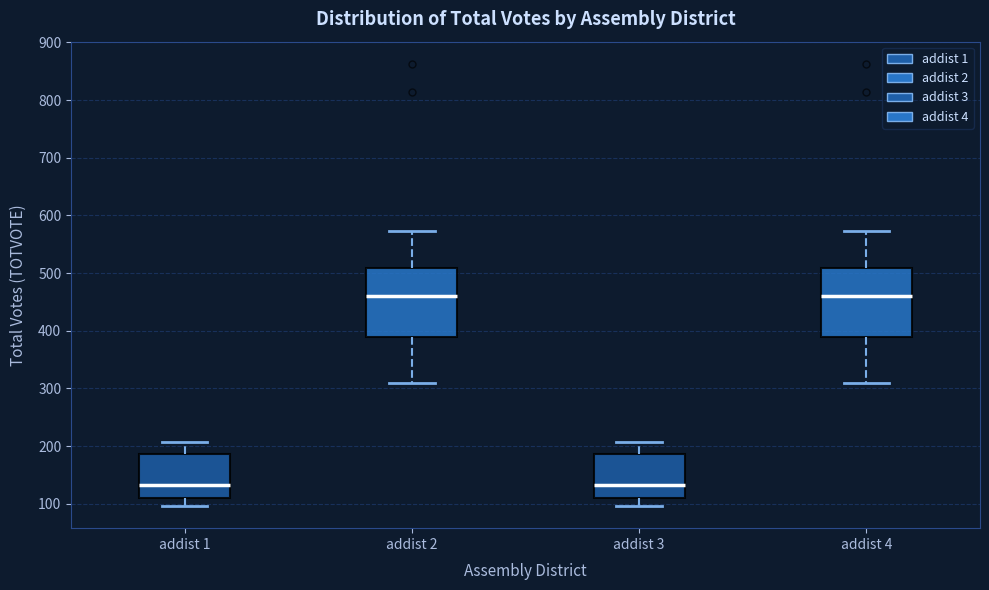

Reading left to right, transcribe this box plot: for each box, give where its median line is, the range the box spans, and where its two whiskers end, as read against the y-axis. The values are not printed on the chart, so give them approximately, as read against the axis.

addist 1: median 130, box 110 to 190, whiskers 100 to 210
addist 2: median 460, box 390 to 510, whiskers 310 to 570
addist 3: median 130, box 110 to 190, whiskers 100 to 210
addist 4: median 460, box 390 to 510, whiskers 310 to 570